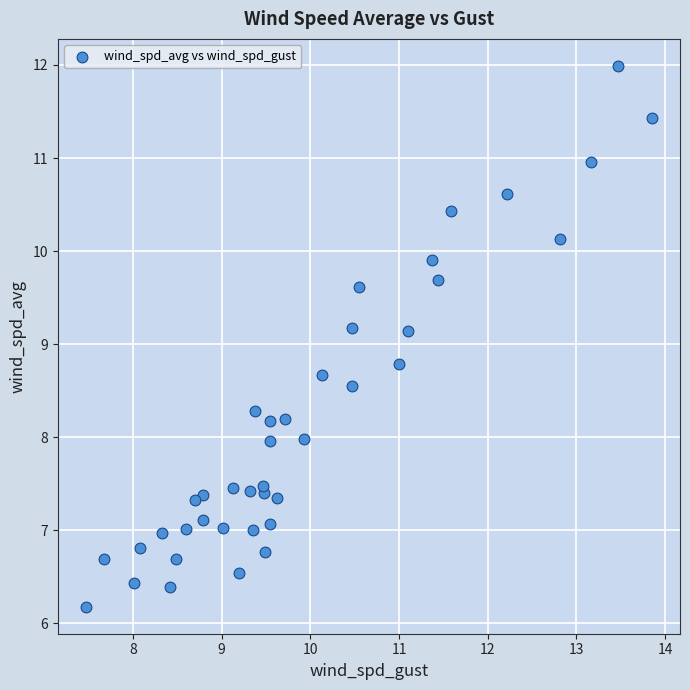

What is the range of Y values (max minus min)?

5.8